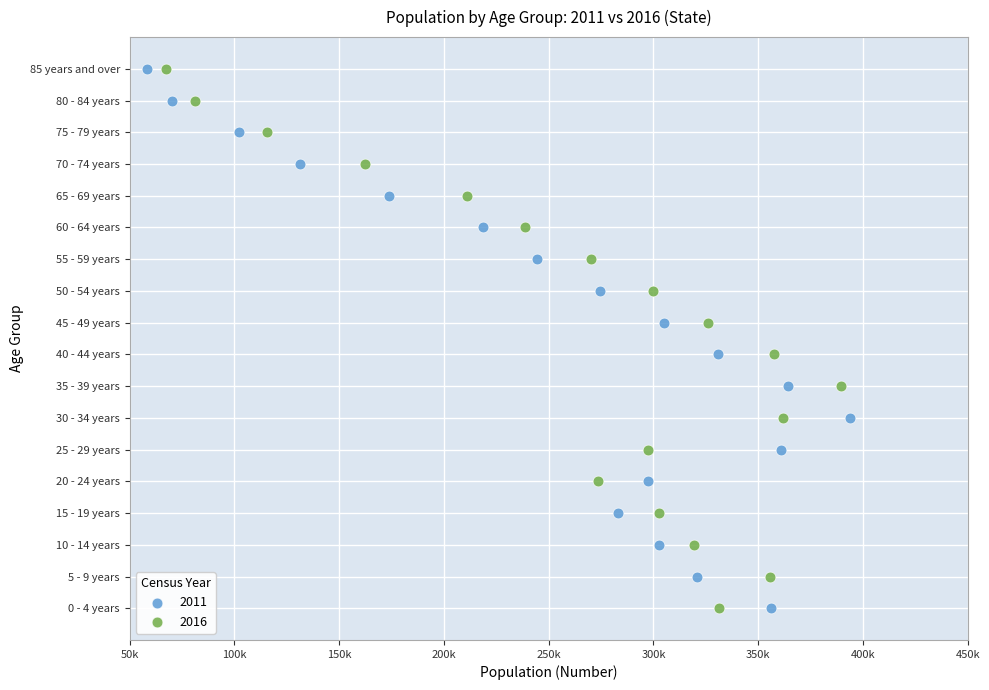

What are all the series names shown in the legend?

2011, 2016